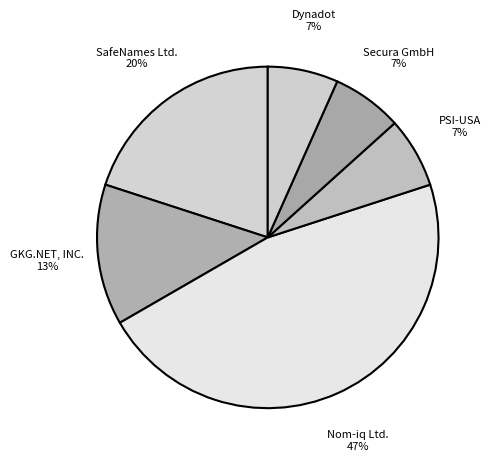

What percentage is the Secura GmbH slice, to the nearest percent?

7%